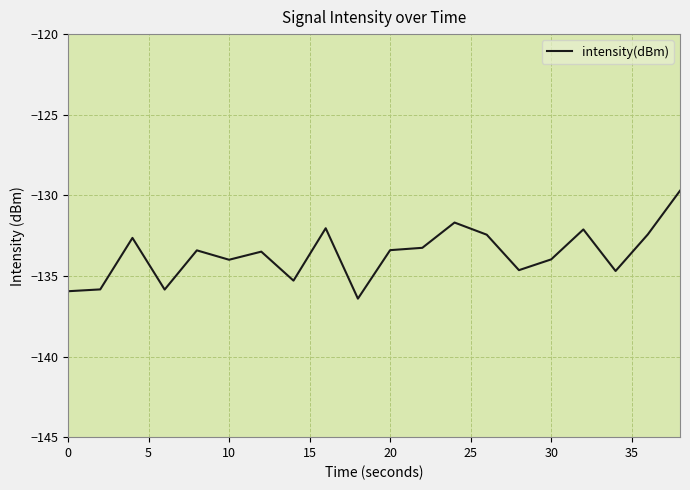

What is the greatest value displayed?

-129.7